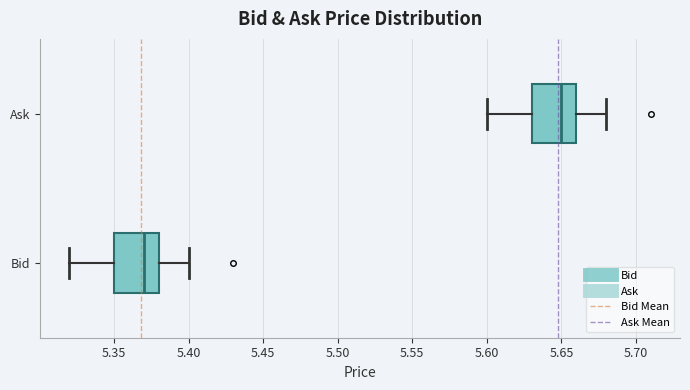

Which box's median line is the furthest to the left?

Bid